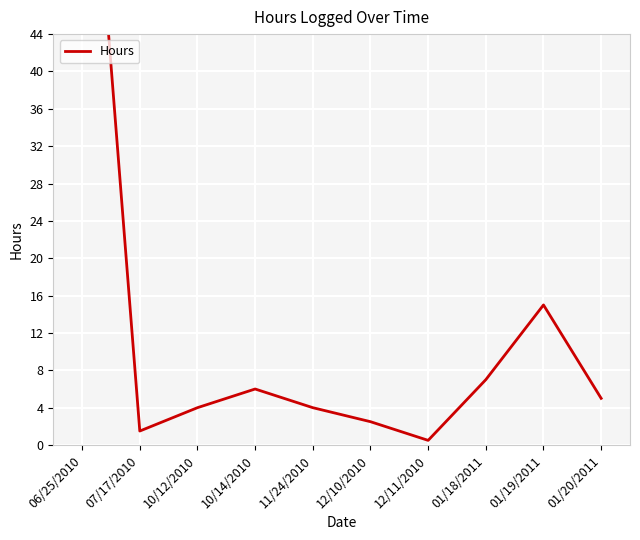

Is this an area chart (filled region under the line)?

No